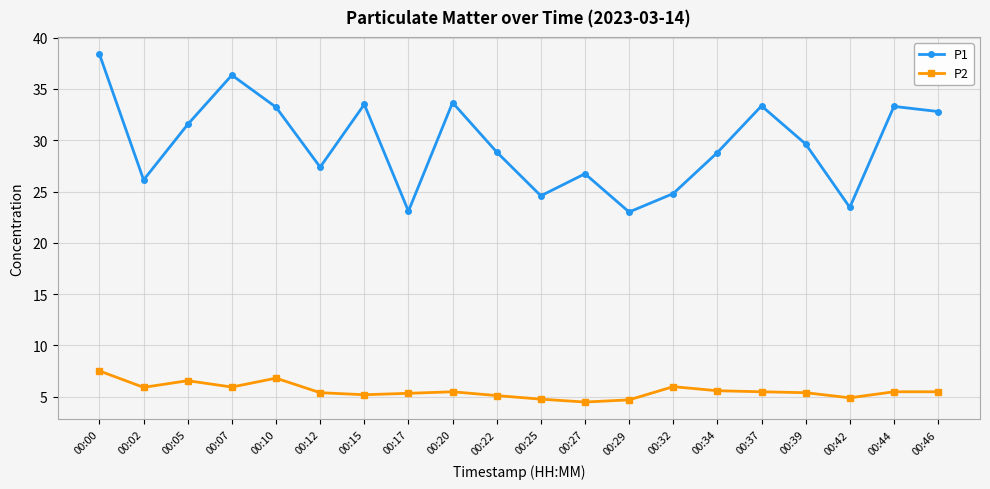

True or false: P1 and P2 cross at least once.

False